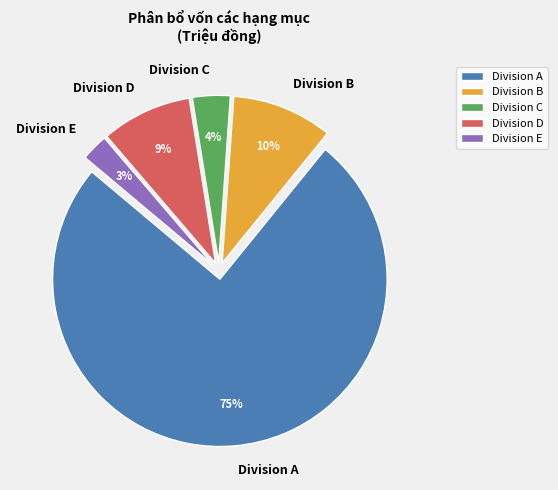

To the nearest percent, what is the difference between the Division B and Division E slice percentages?

7%